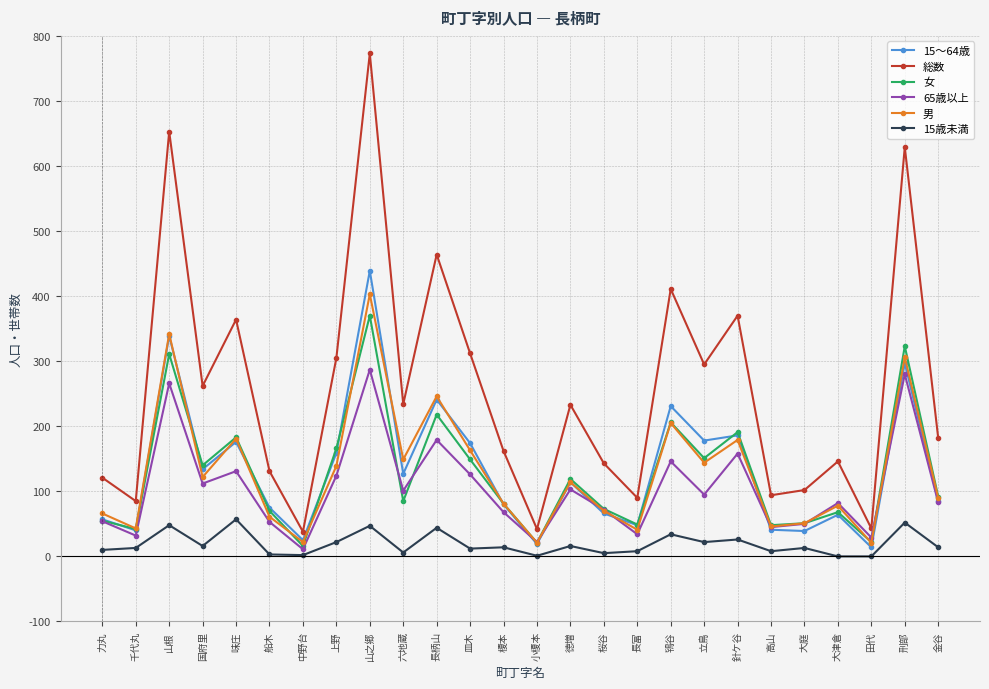

What is the label of the 22nd point from the left?

大庭